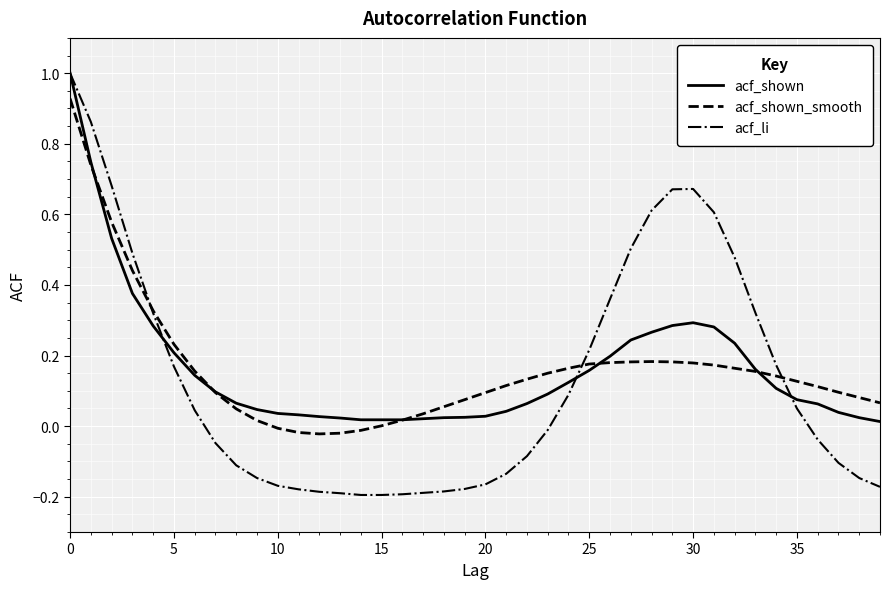

Which series has the largest range (max minus min)?

acf_li